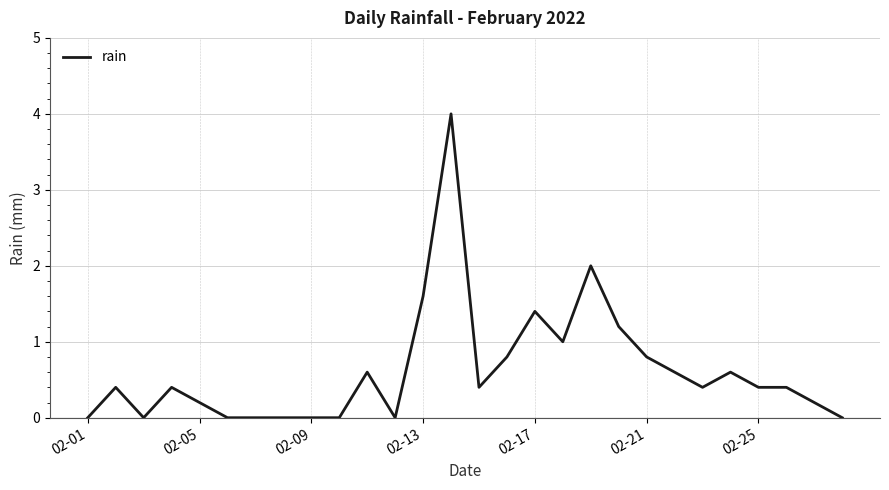

What is the difference between the maximum and minimum values?

4.0